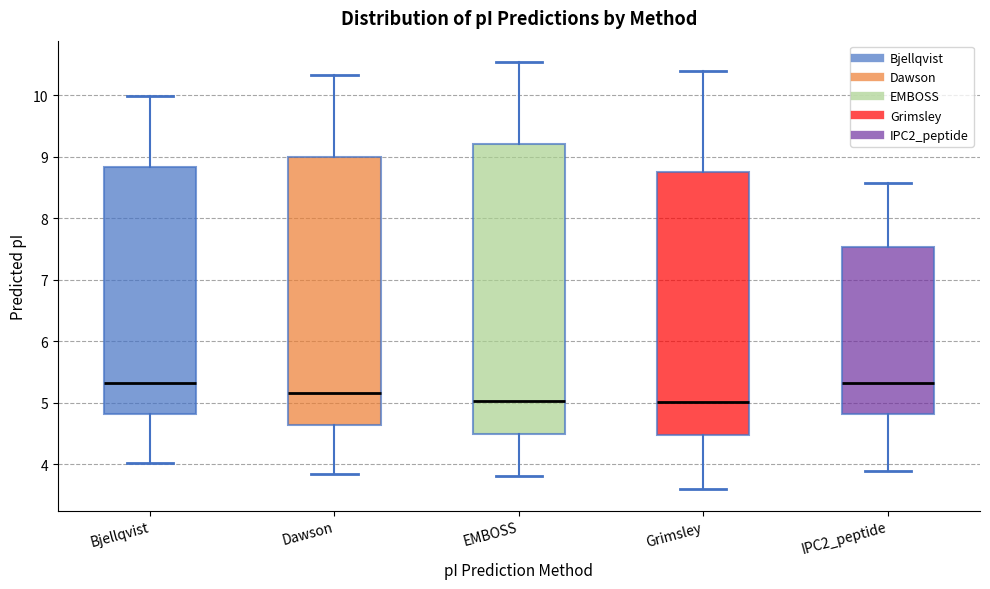

Reading left to right, transcribe this box plot: for each box, give where its median line is, the range the box spans, and where its two whiskers end, as read against the y-axis. The values are not printed on the chart, so give them approximately, as read against the axis.

Bjellqvist: median 5.3, box 4.8 to 8.8, whiskers 4.0 to 10.0
Dawson: median 5.2, box 4.6 to 9.0, whiskers 3.8 to 10.3
EMBOSS: median 5.0, box 4.5 to 9.2, whiskers 3.8 to 10.5
Grimsley: median 5.0, box 4.5 to 8.7, whiskers 3.6 to 10.4
IPC2_peptide: median 5.3, box 4.8 to 7.5, whiskers 3.9 to 8.6